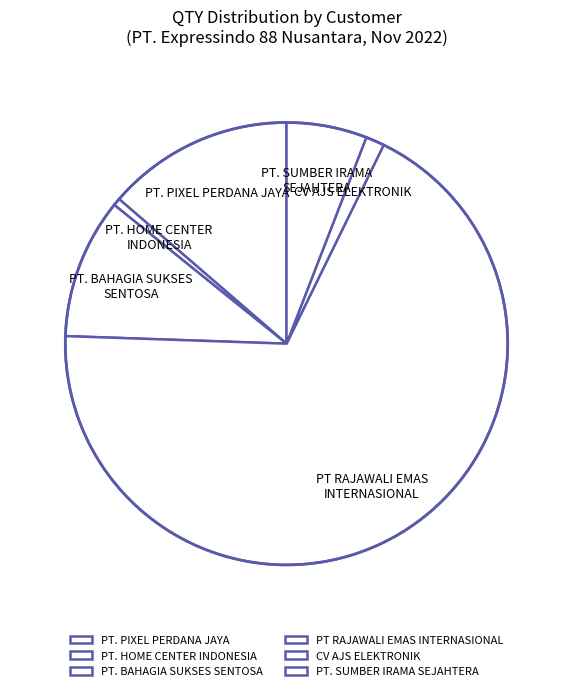

Is there any slice that represents more than half of the pie?

Yes